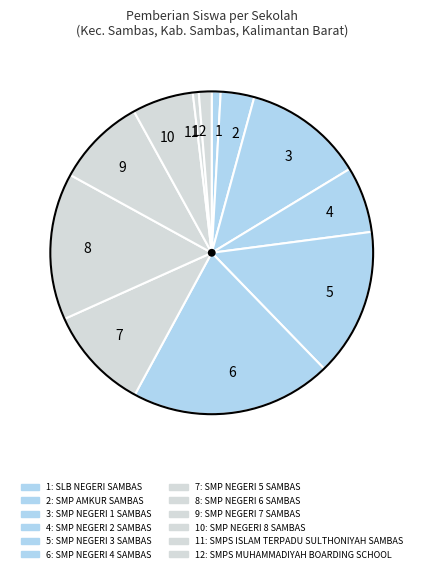

Between 9 and 2, which is larger?

9